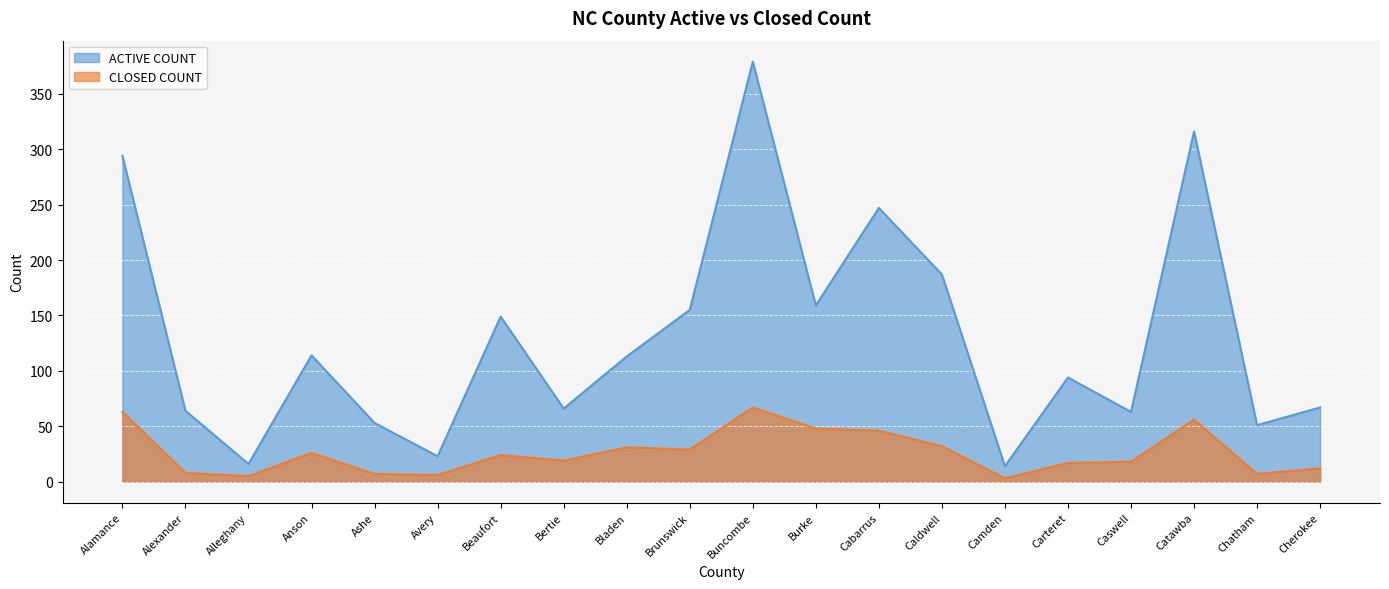

What is the difference between the second highest and second lowest values in the CLOSED COUNT series?

58